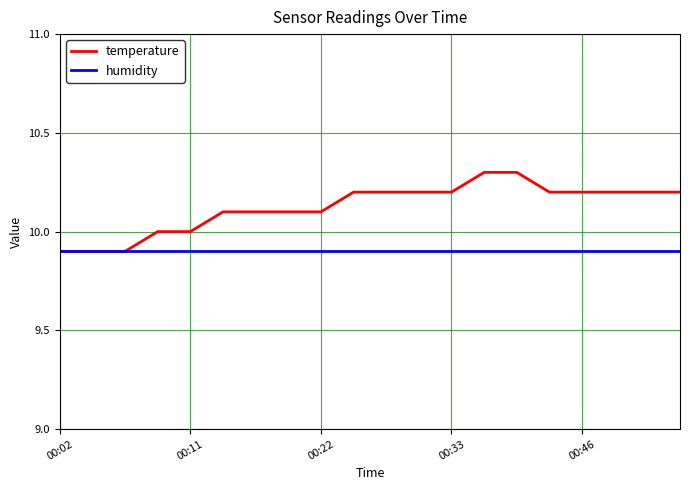

Which series has the largest total across all categories?

temperature